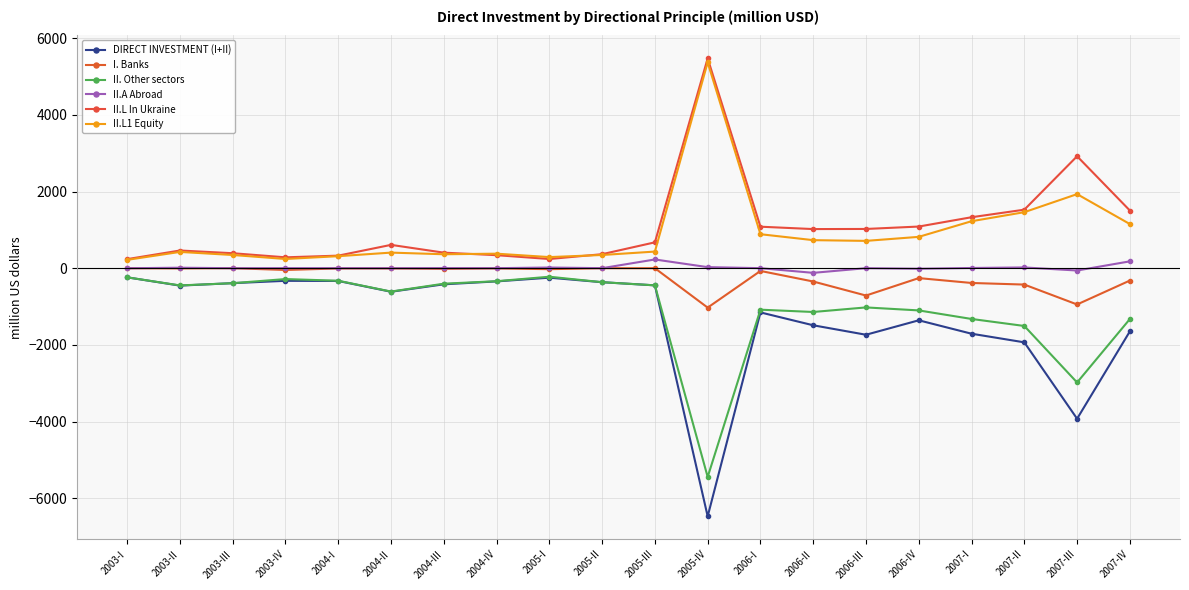

Which label corresponds to the largest value in the chart?

2005-IV